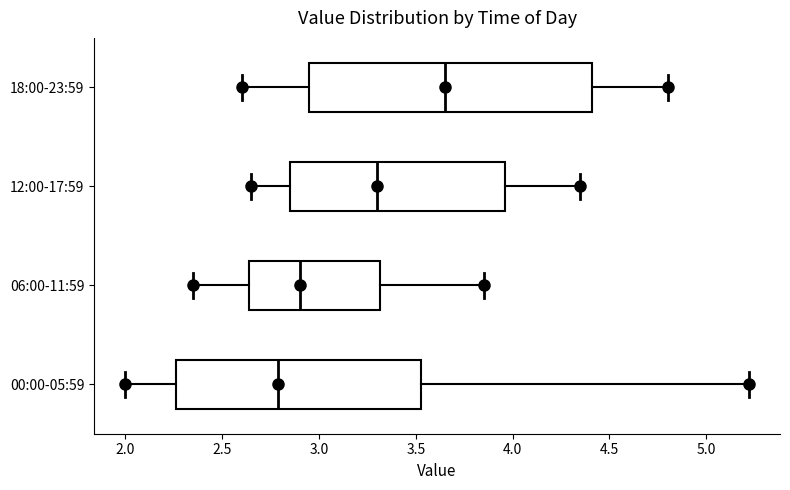

Comparing the boxes themselves (not the whiskers), which one is the widest?

18:00-23:59